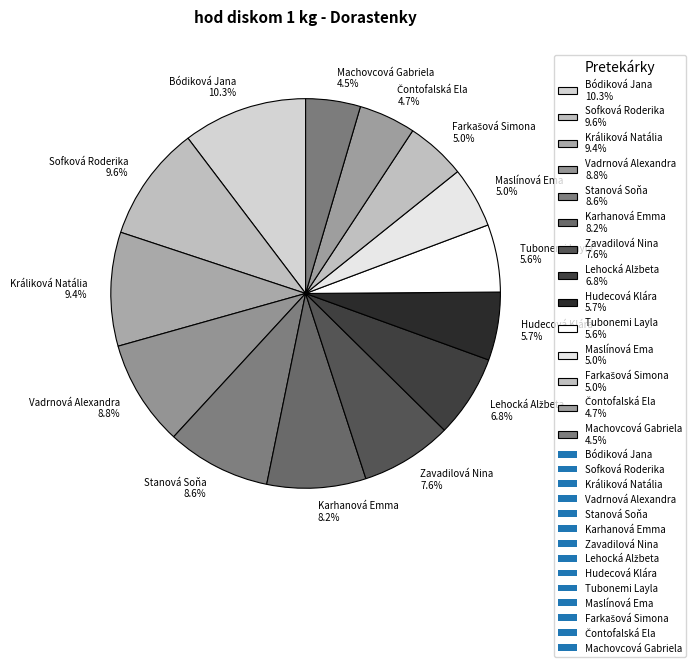

Which has a higher value, Karhanová Emma 8.2% or Hudecová Klára 5.7%?

Karhanová Emma 8.2%